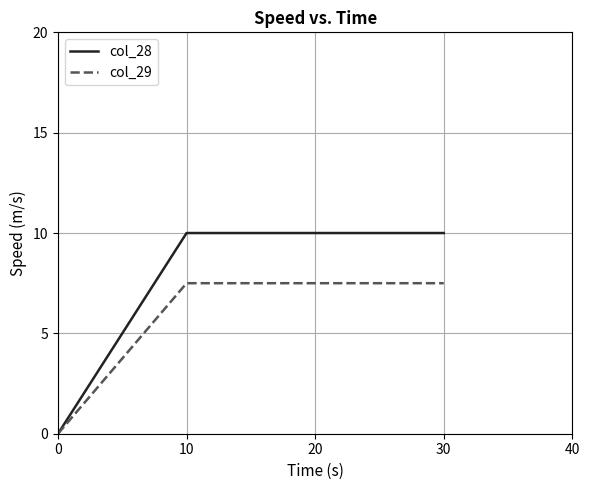

What is the greatest value displayed?

10.0